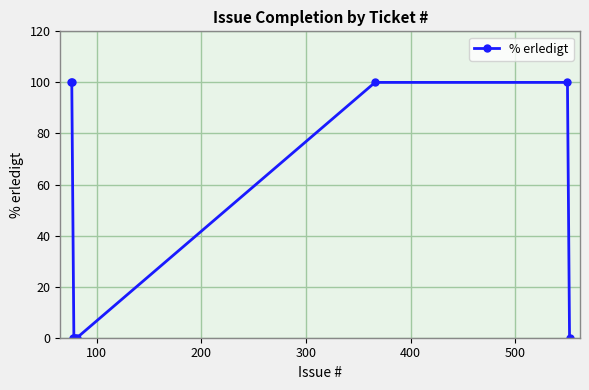

What is the value of the 8th point from the left?

100